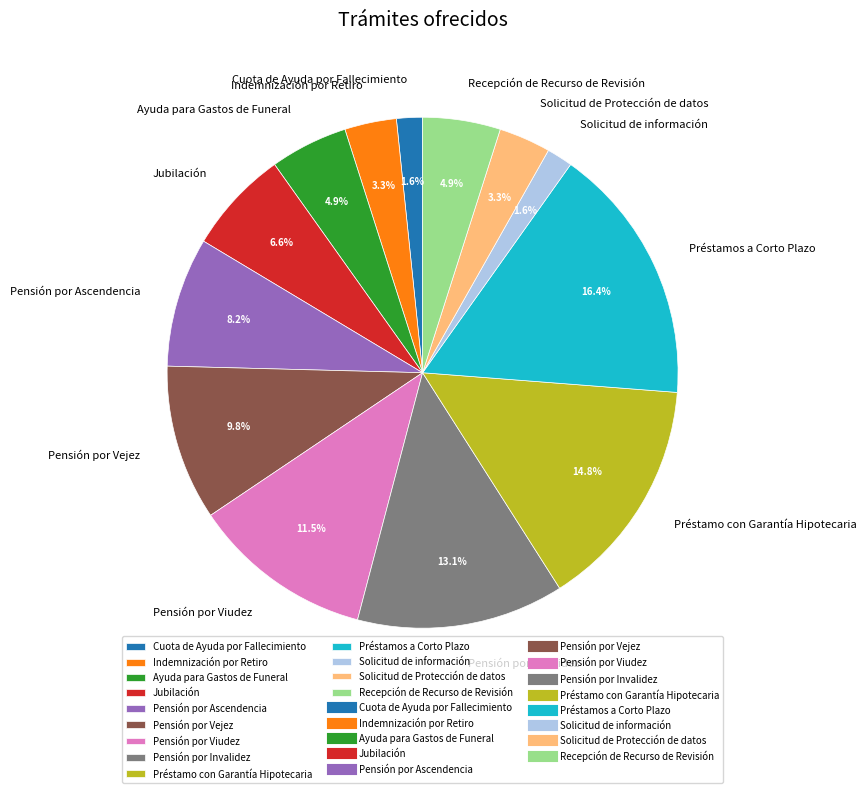

Is it true that Recepción de Recurso de Revisión is 5% of the pie?

True